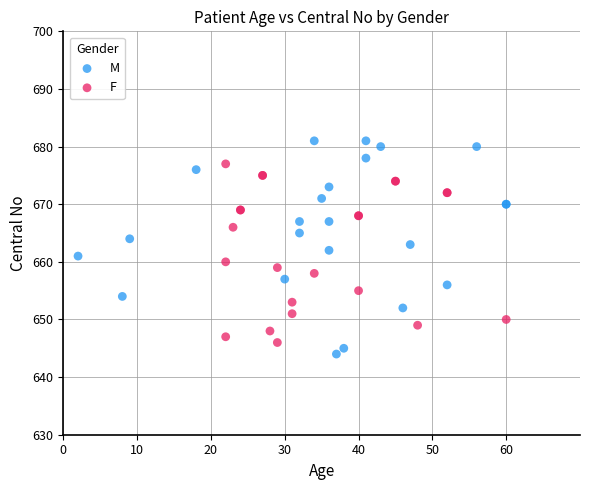

Which series reaches the maximum Y coordinate?

M